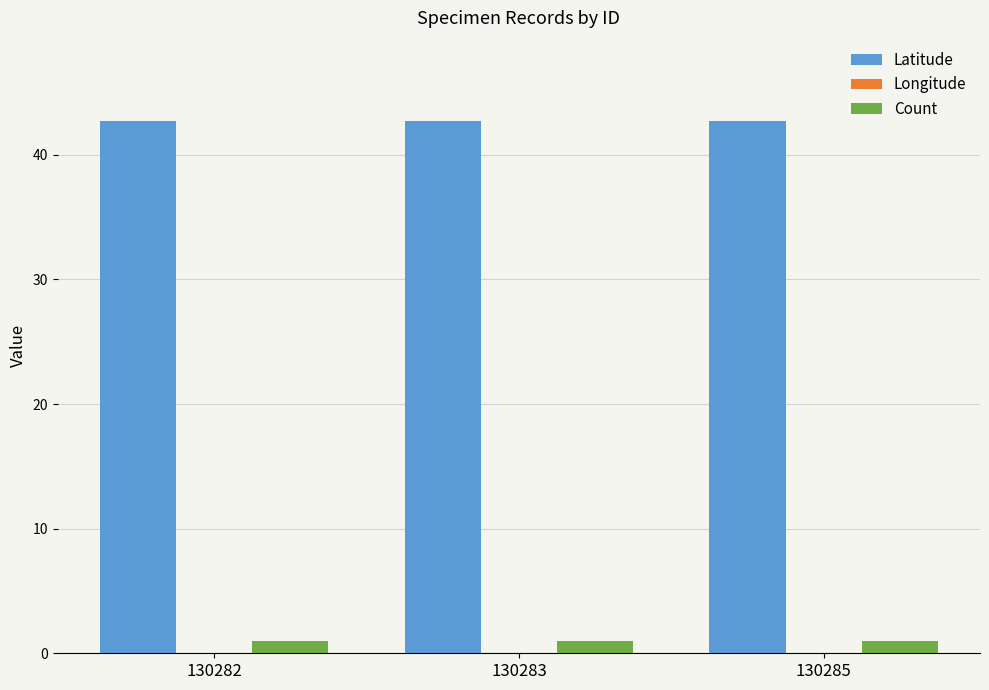

Reading left to right, list all the values displayed in this chart.

Latitude: 130282=42.7	130283=42.7	130285=42.7
Longitude: 130282=-91.4	130283=-91.4	130285=-91.4
Count: 130282=1.0	130283=1.0	130285=1.0